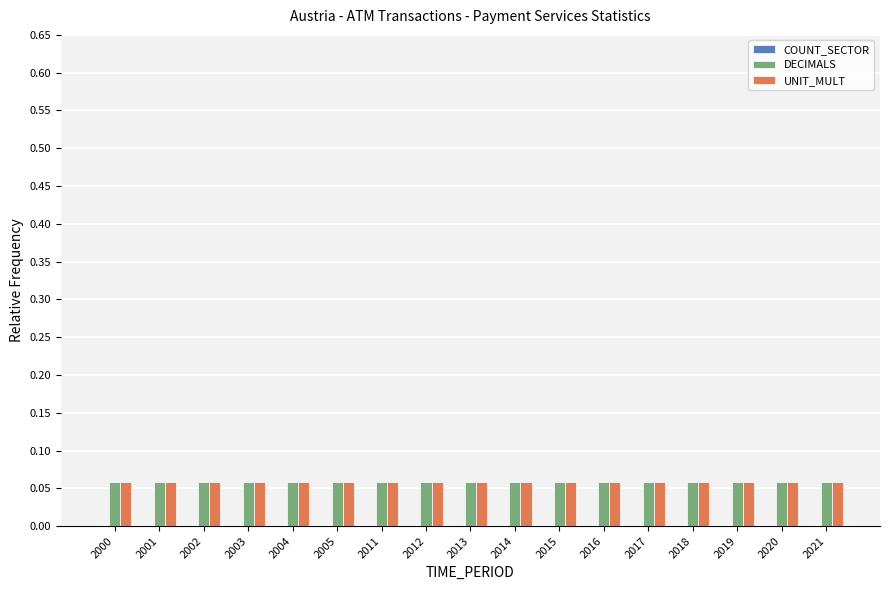

What is the value of the UNIT_MULT bar at the 16th from the left?

0.1